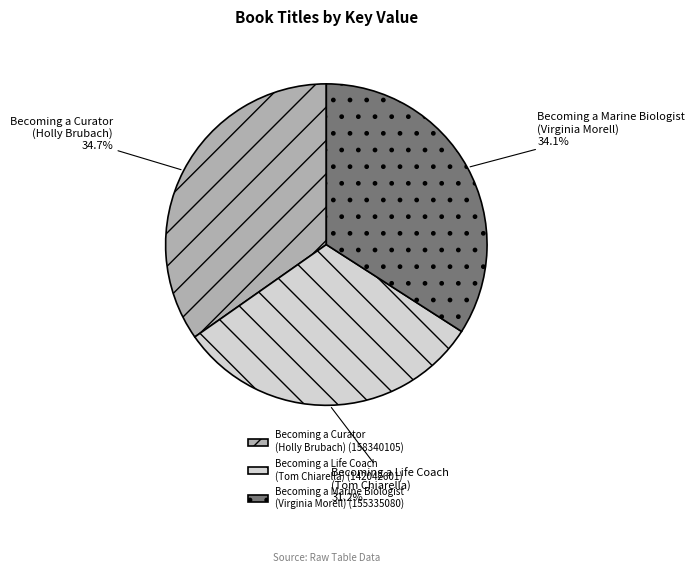

Count the number of slices in the pie.

3